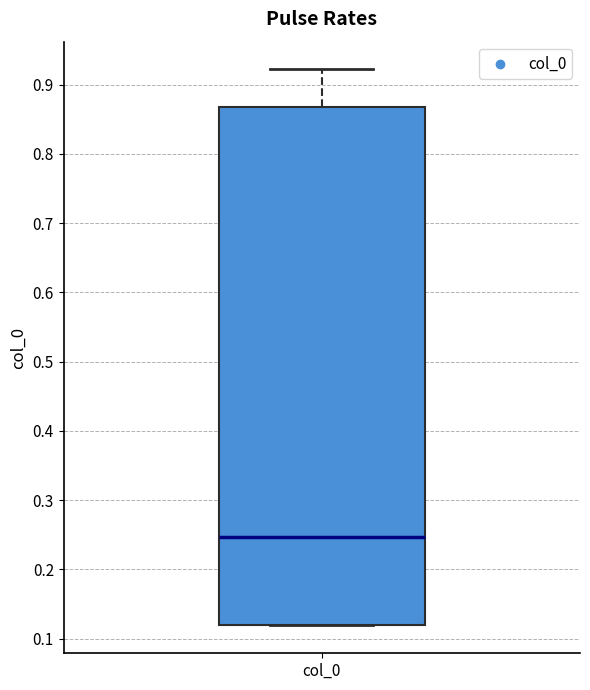

Read this box plot against the y-axis: the position of the median line, the range covered by the box, and the ends of both whiskers. The values are not printed on the chart, so give them approximately, as read against the axis.

median 0.25, box 0.12 to 0.87, whiskers 0.12 to 0.92